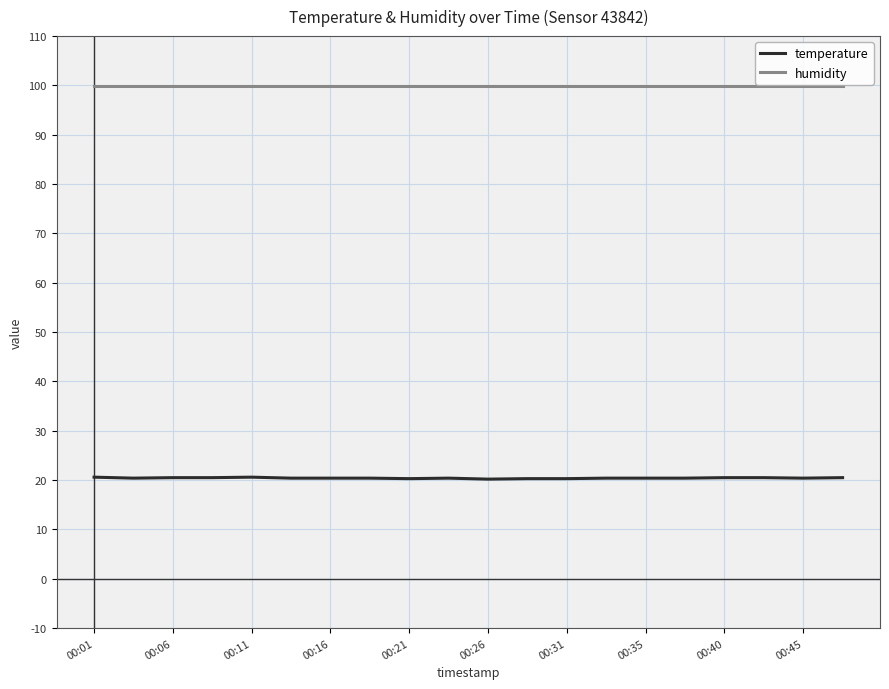

What is the greatest value displayed?

99.9